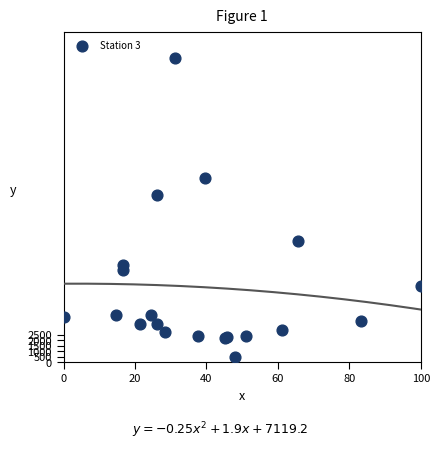

What Y value in the scatter plot is closest to 14023?

15167